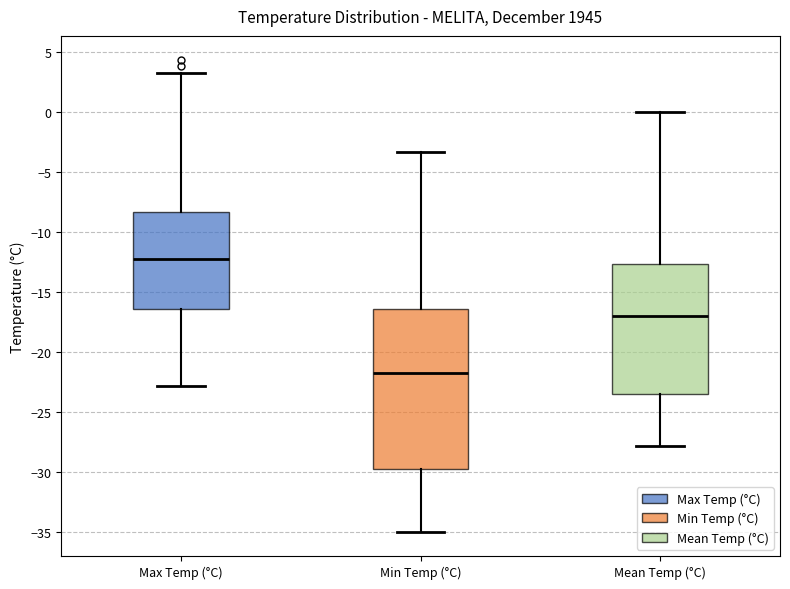

Reading left to right, transcribe this box plot: for each box, give where its median line is, the range the box spans, and where its two whiskers end, as read against the y-axis. The values are not printed on the chart, so give them approximately, as read against the axis.

Max Temp (°C): median -12.0, box -16.5 to -8.5, whiskers -23.0 to 3.5
Min Temp (°C): median -21.5, box -29.5 to -16.5, whiskers -35.0 to -3.5
Mean Temp (°C): median -17.0, box -23.5 to -12.5, whiskers -28.0 to 0.0